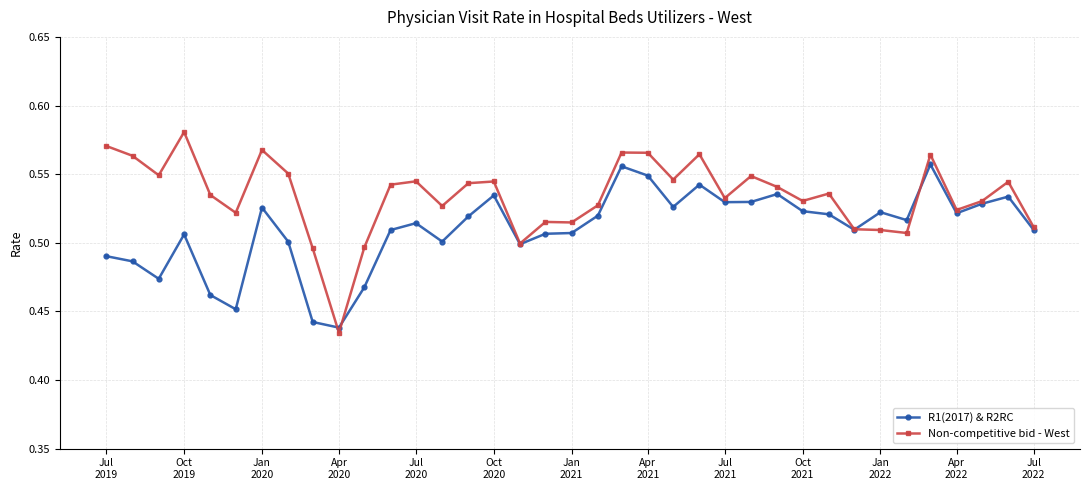

Rank the series by their maximum value, from lowest to highest.

R1(2017) & R2RC, Non-competitive bid - West